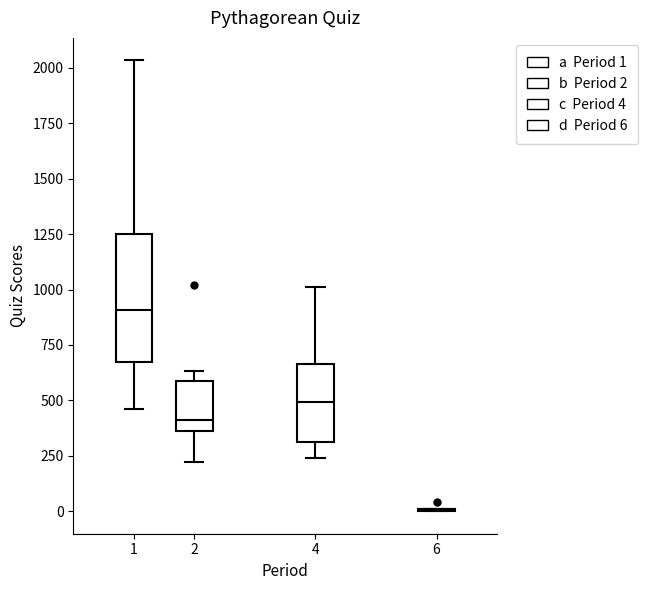

Reading left to right, read every box against the y-axis: the position of its median line, the range the box covers, and the ends of its whiskers. The values are not printed on the chart, so give them approximately, as read against the axis.

1: median 900, box 650 to 1250, whiskers 450 to 2050
2: median 400, box 350 to 600, whiskers 200 to 650
4: median 500, box 300 to 650, whiskers 250 to 1000
6: box collapsed to a line at 0, whiskers 0 to 0